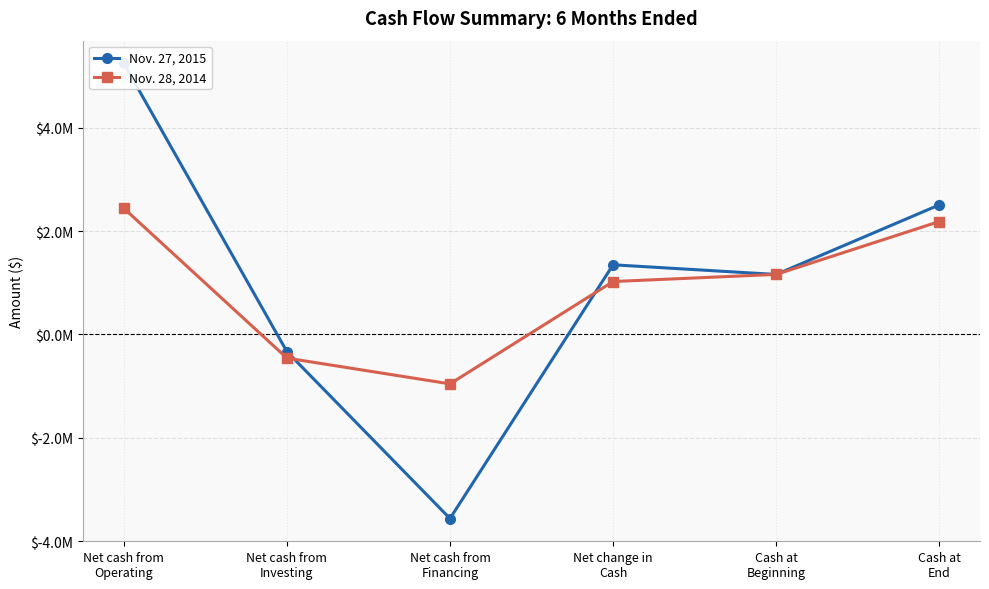

What is the spread (max minus min) of values at Net cash from
Operating?

2803924